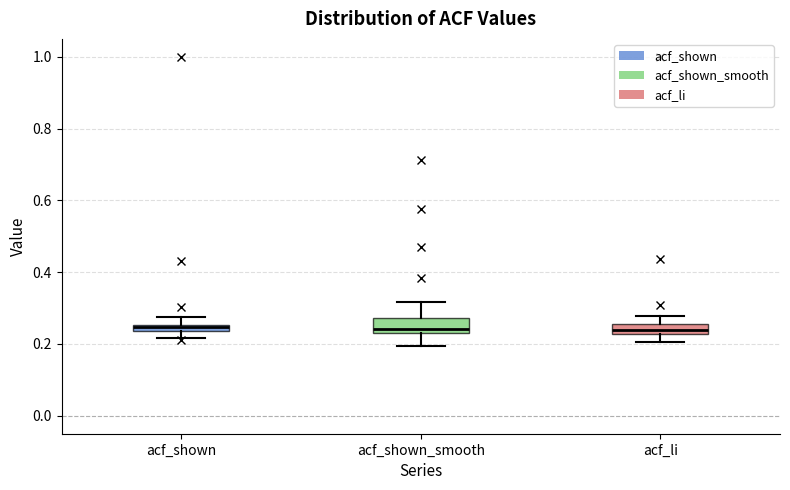

Where is the lower edge of the box for acf_shown on the y-axis? The values are not printed on the chart, so give them approximately, as read against the axis.

0.24